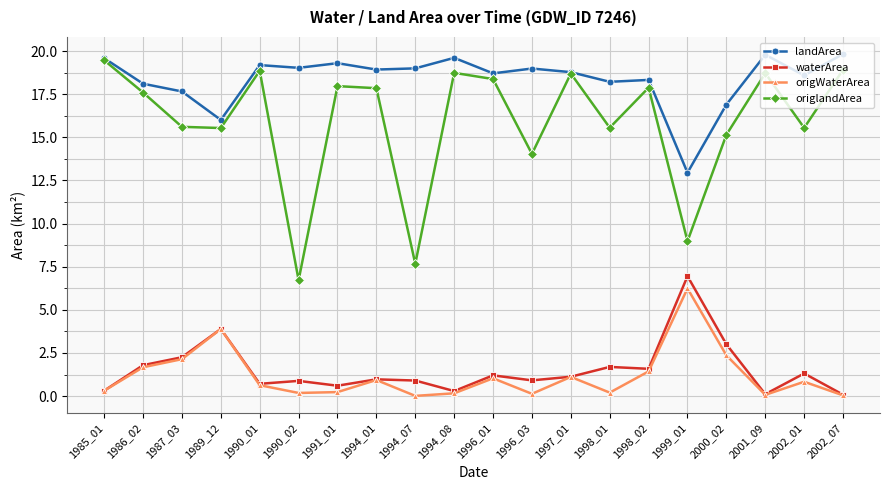

What is the difference between the origlandArea values at 1998_01 and 1991_01?

2.4